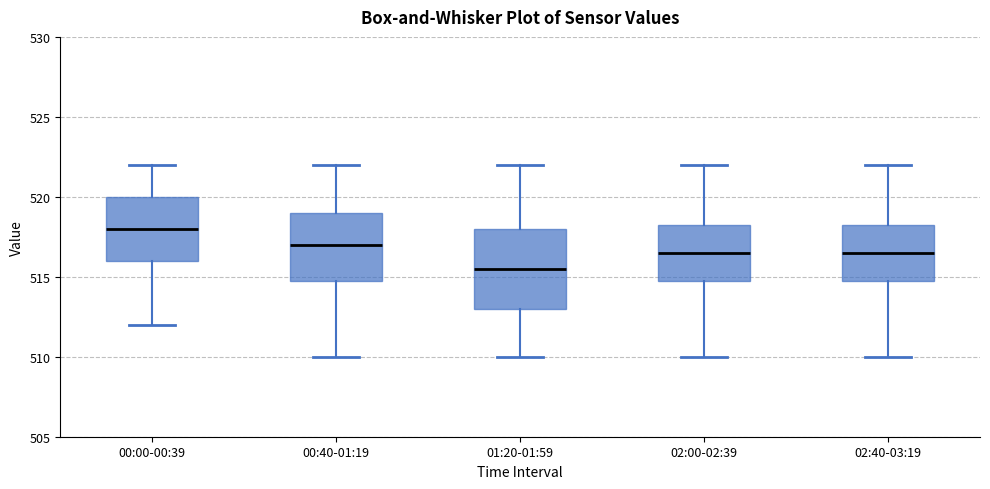

Where does the lower whisker of the box for 02:40-03:19 end on the y-axis? The values are not printed on the chart, so give them approximately, as read against the axis.

510.0